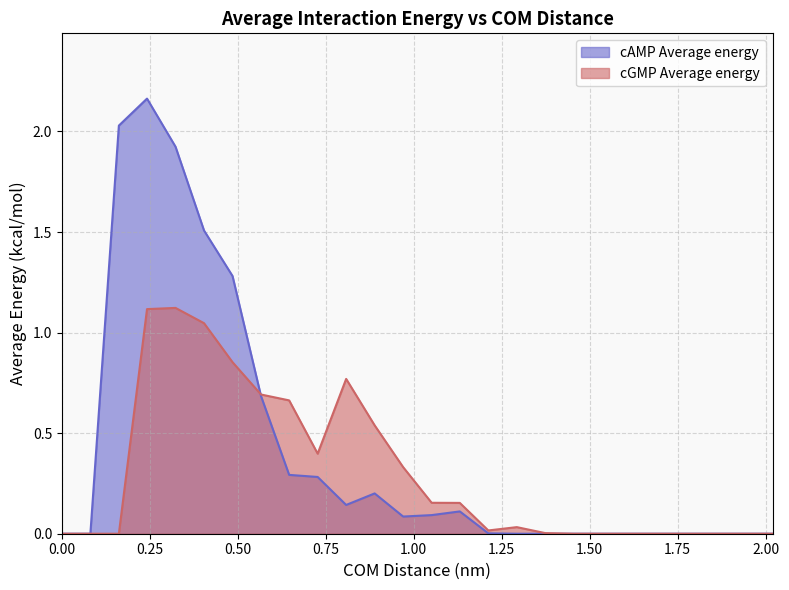

Where is cAMP Average energy nearest to the value 1?

0.485